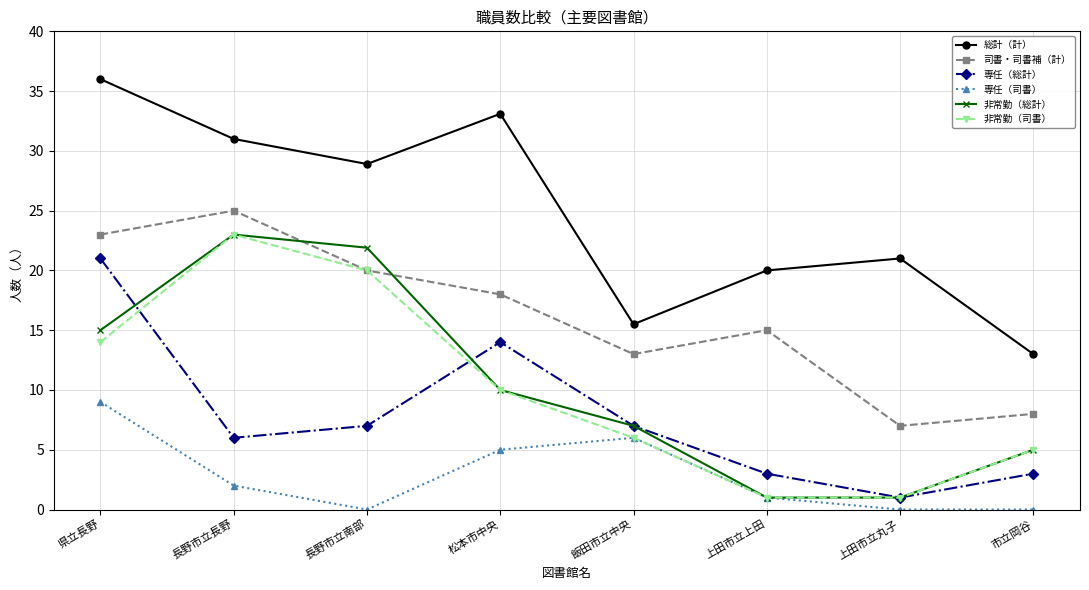

What is the greatest value displayed?

36.0